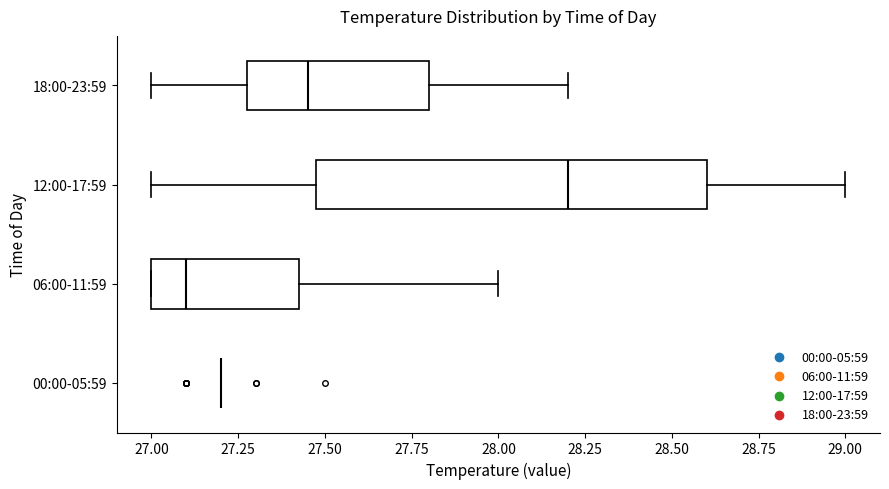

Comparing the boxes themselves (not the whiskers), which one is the widest?

12:00-17:59